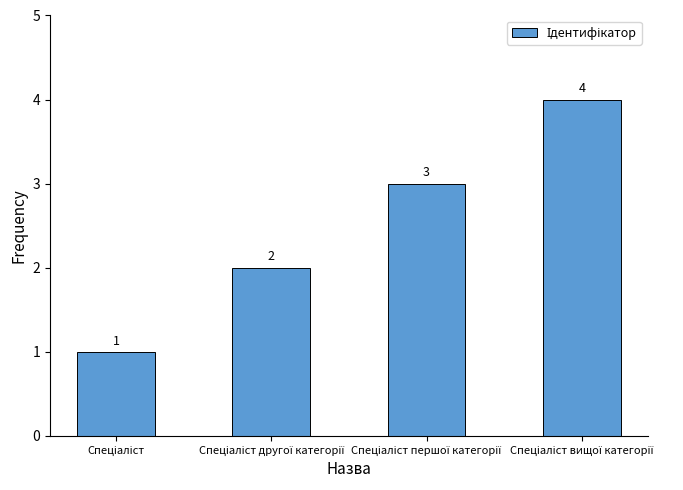

What is the maximum value shown in the chart?

4